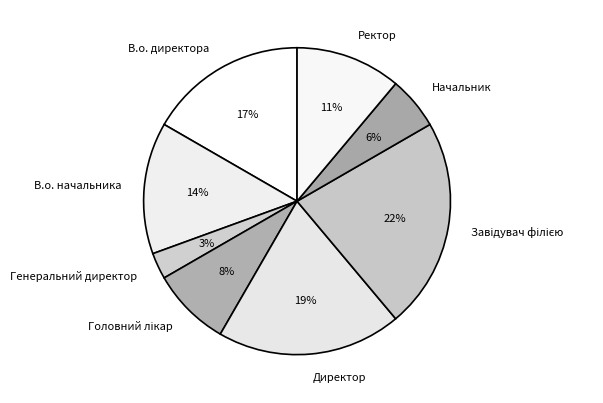

Is Директор the majority of the pie?

No